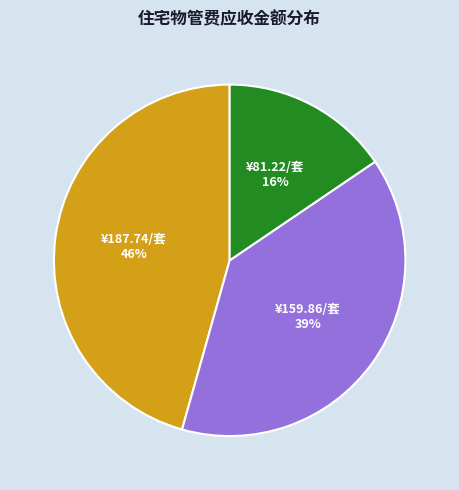

To the nearest percent, what is the difference between the largest and smallest slice percentages?

30%